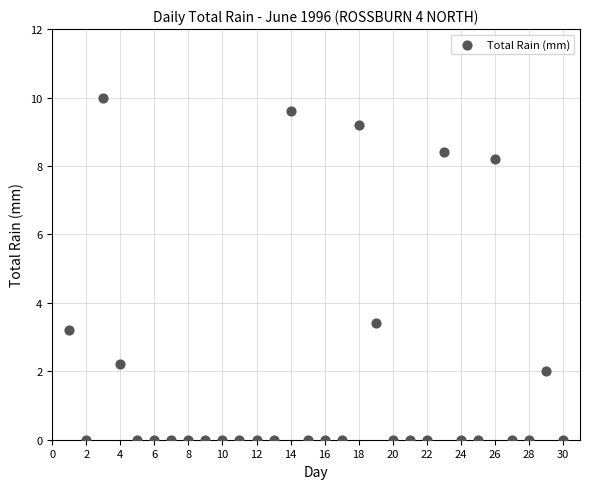

What is the range of Y values (max minus min)?

10.0